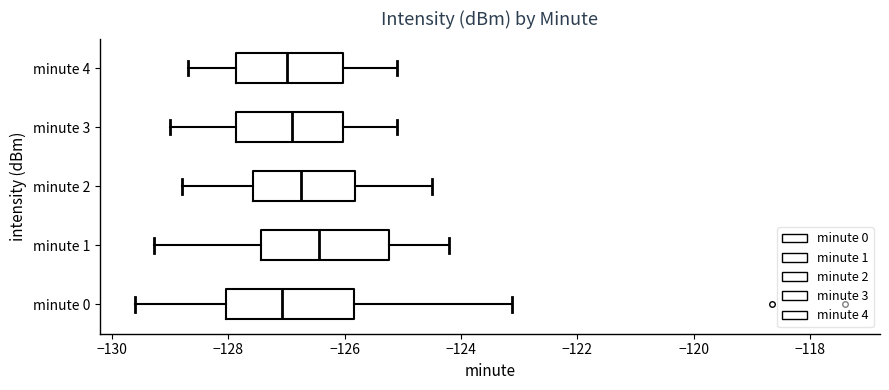

Where does the median line of the box for minute 1 sit on the x-axis? The values are not printed on the chart, so give them approximately, as read against the axis.

-126.4